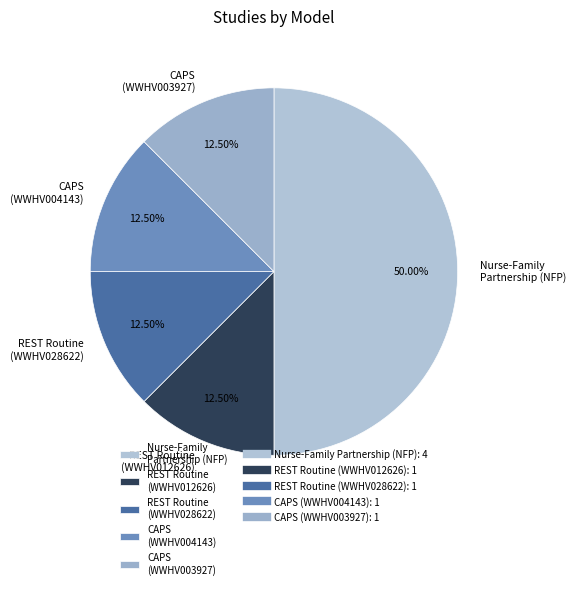

Does REST Routine (WWHV012626) represent more than half of the total?

No